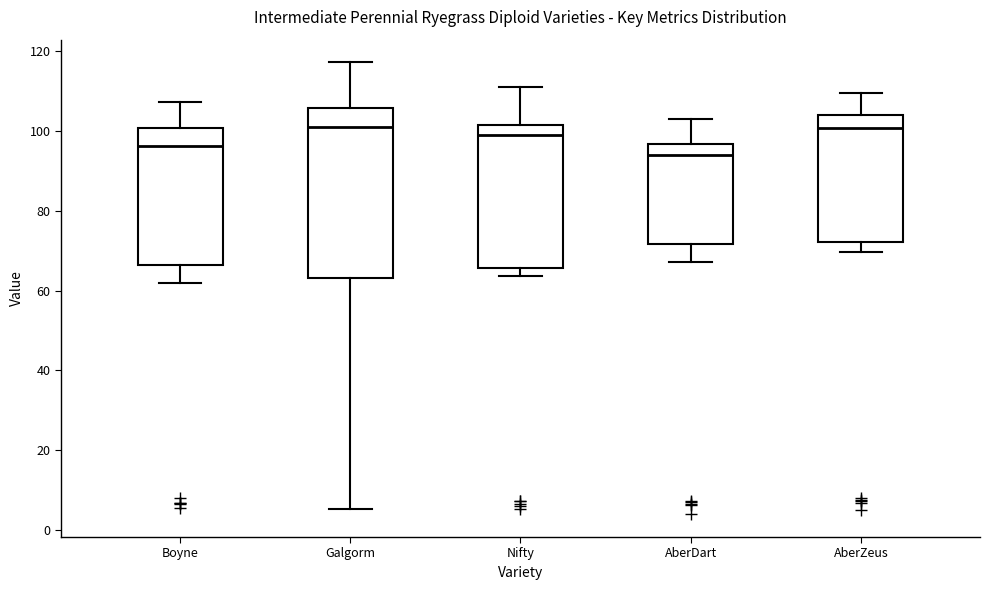

Where does the lower whisker of the box for AberDart end on the y-axis? The values are not printed on the chart, so give them approximately, as read against the axis.

68